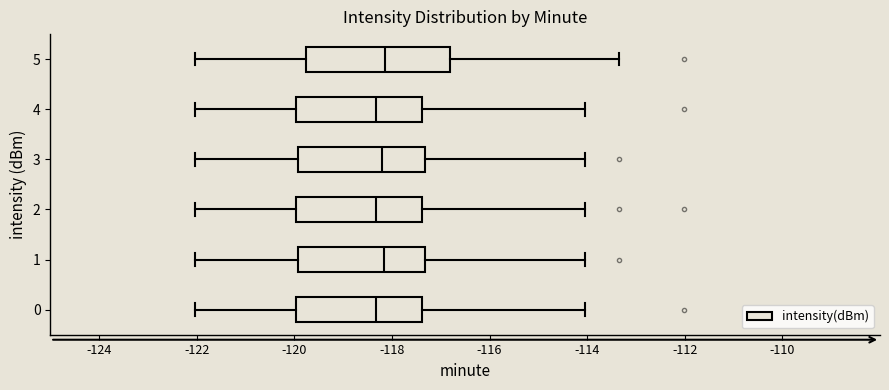

Where is the left edge of the box at y = 0 on the x-axis? The values are not printed on the chart, so give them approximately, as read against the axis.

-120.0